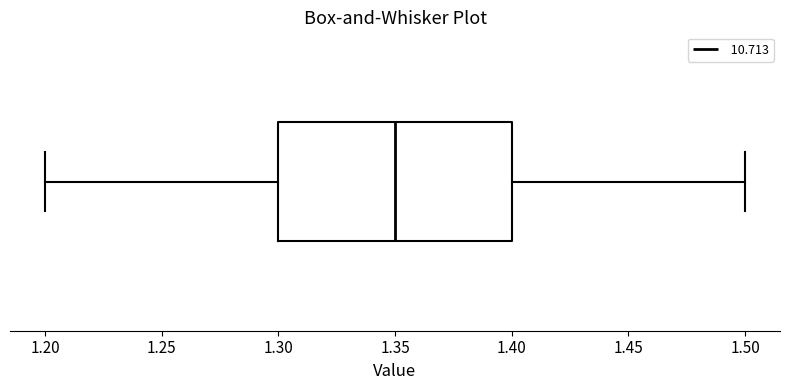

Transcribe this box plot: give where the median line is, the range the box spans, and where the two whiskers end, as read against the x-axis. The values are not printed on the chart, so give them approximately, as read against the axis.

median 1.35, box 1.30 to 1.40, whiskers 1.20 to 1.50